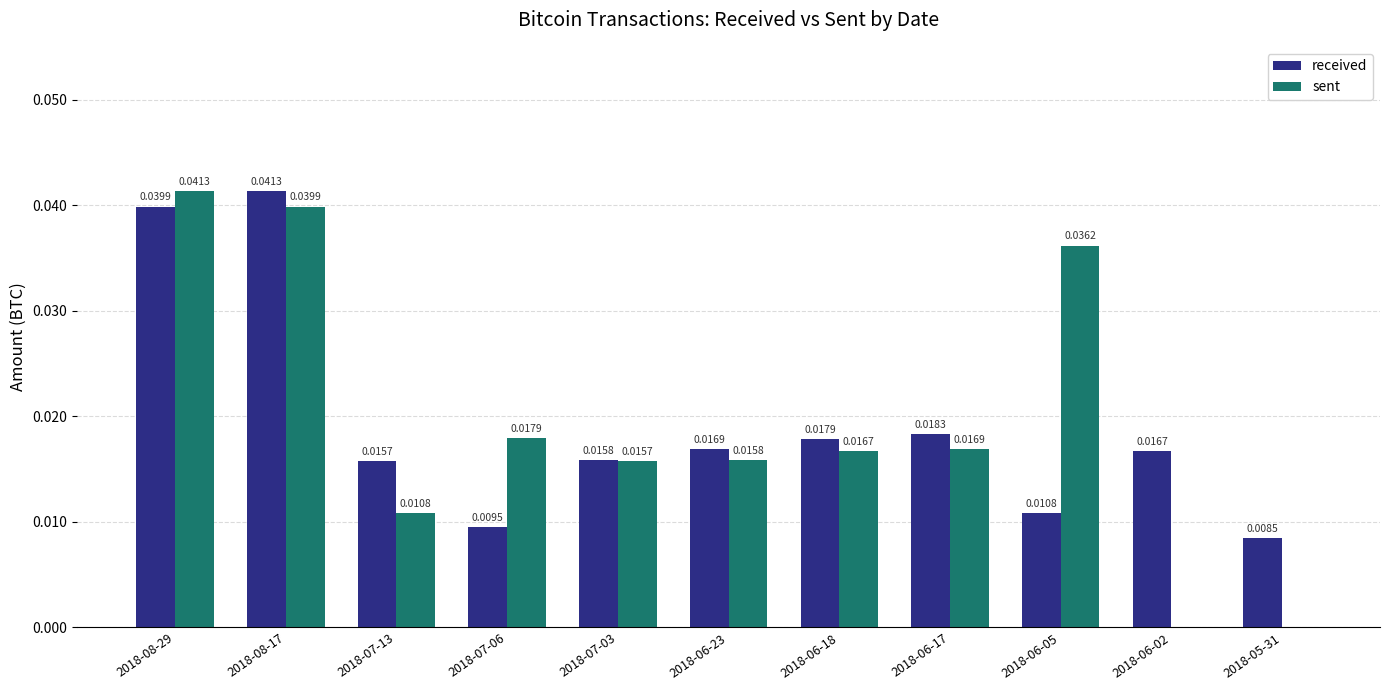

The value of sent at 2018-06-23 is 0.0. True or false?

True